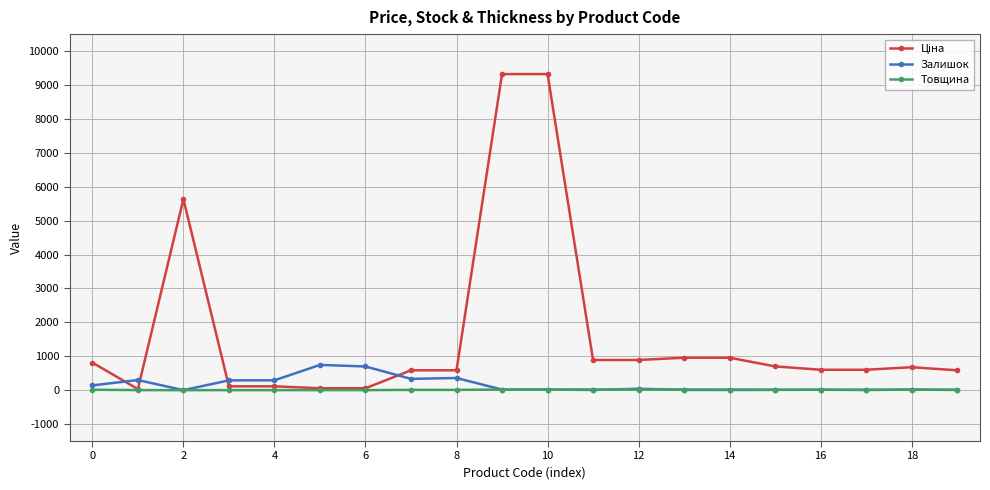

What is the difference between the maximum and minimum values in the Товщина series?

18.0